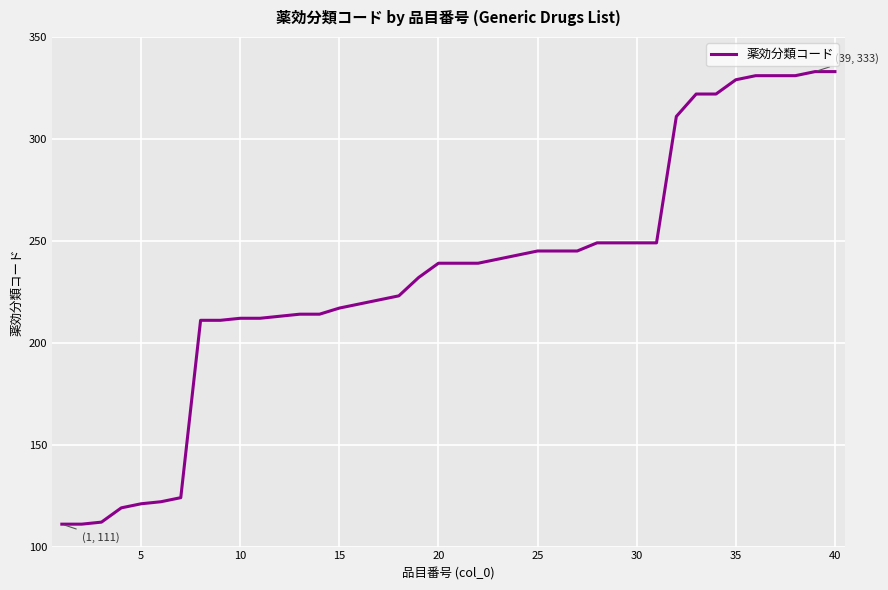

What is the maximum value shown in the chart?

333